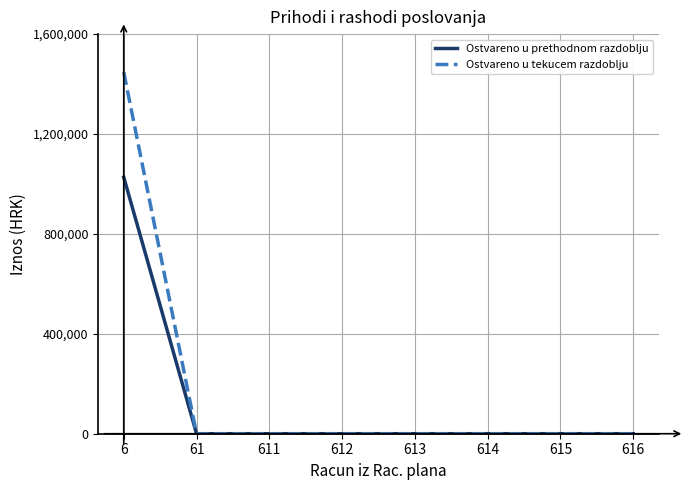

List the series in order of their peak value, lowest first.

Ostvareno u prethodnom razdoblju, Ostvareno u tekucem razdoblju